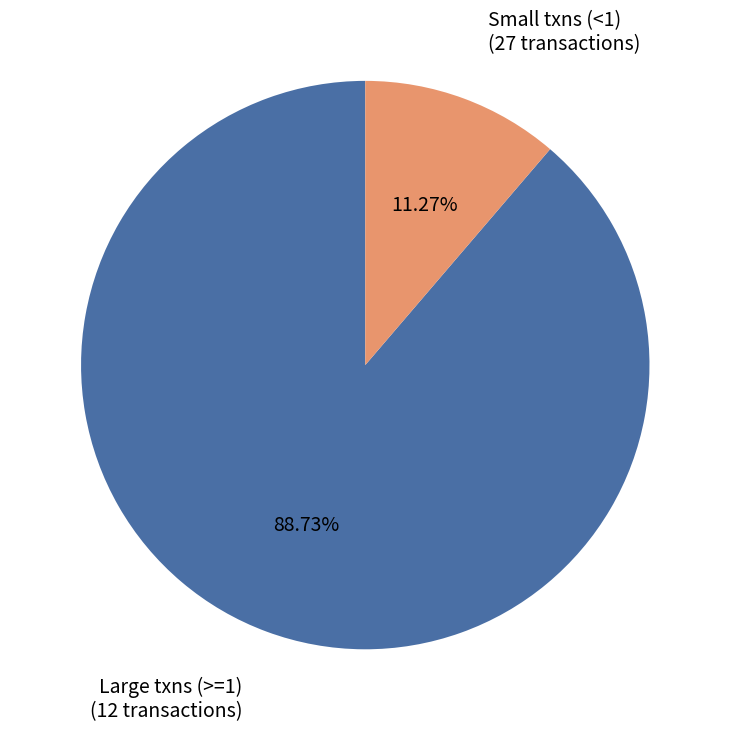

Does any single category account for the majority?

Yes